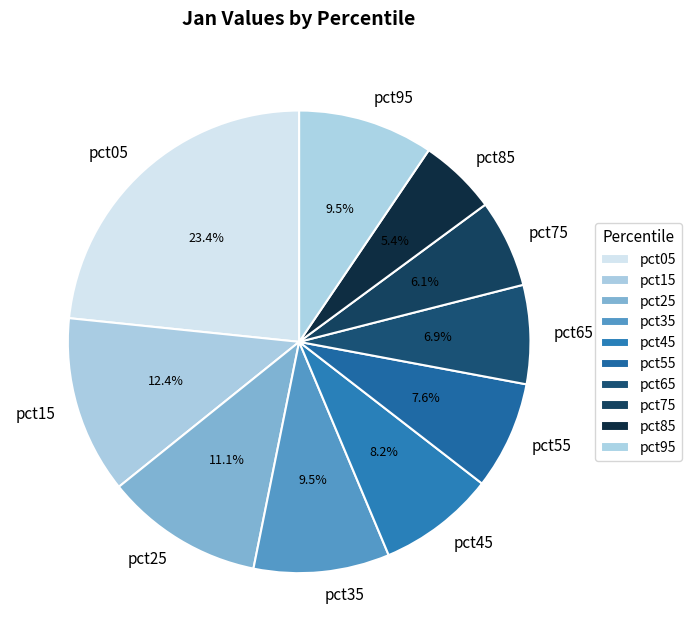

What is the smallest slice in the pie chart?

pct85